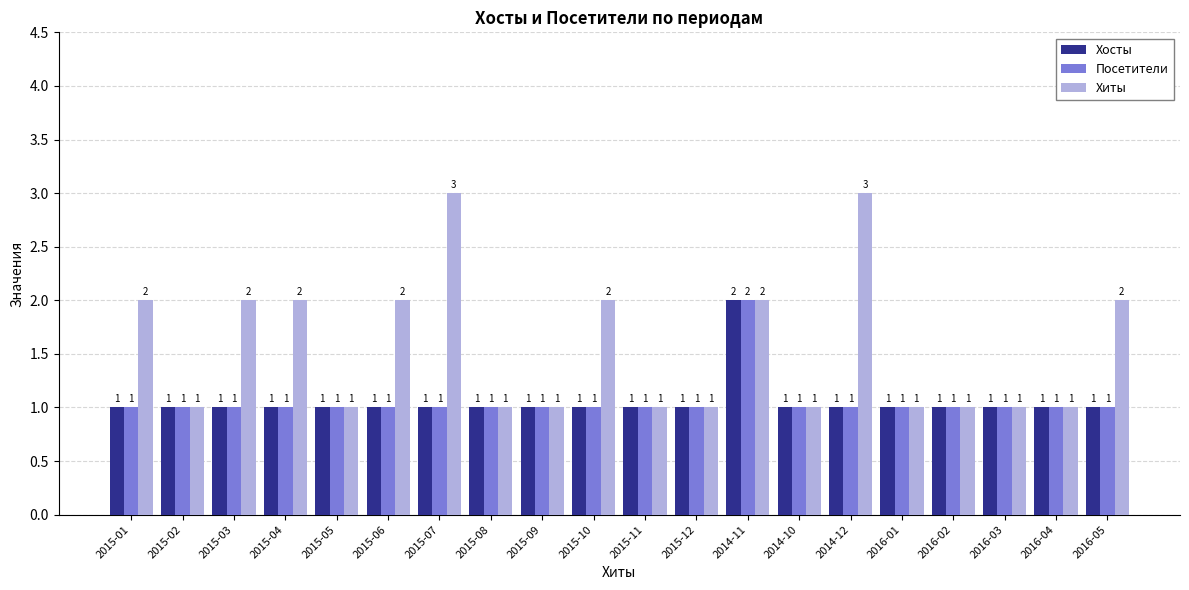

Is the value of Хиты at 2015-10 greater than the value of Хосты at 2016-01?

Yes